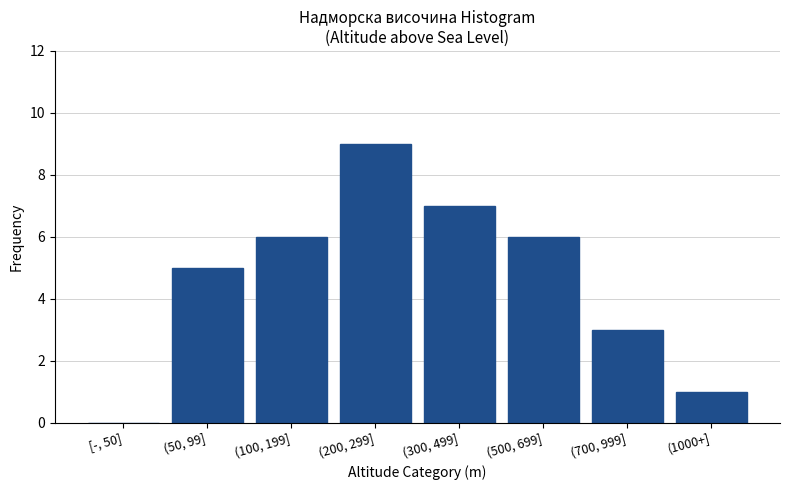

The value at (1000+] is 1. True or false?

True